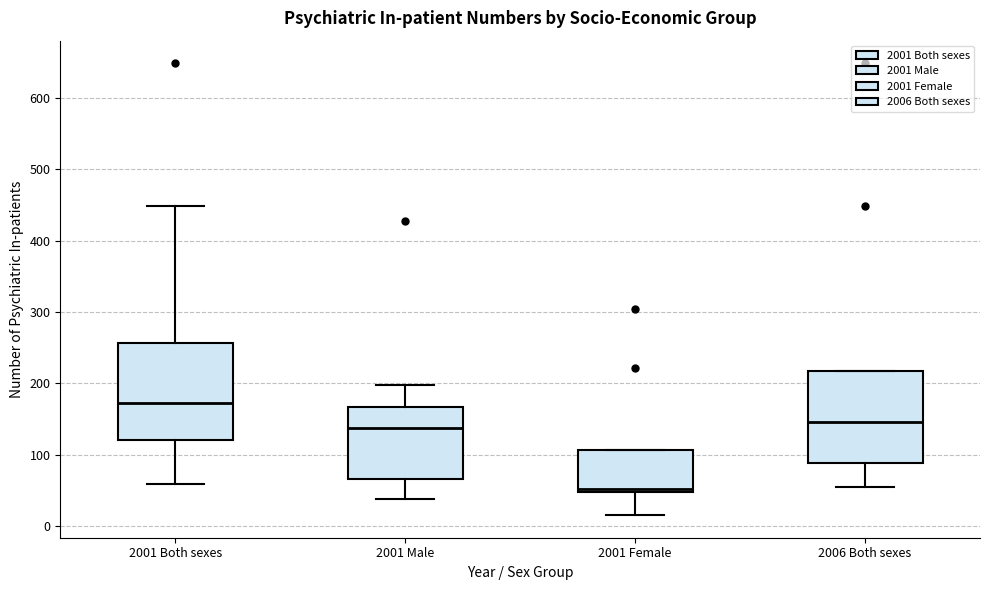

Which box has the lowest median line?

2001 Female